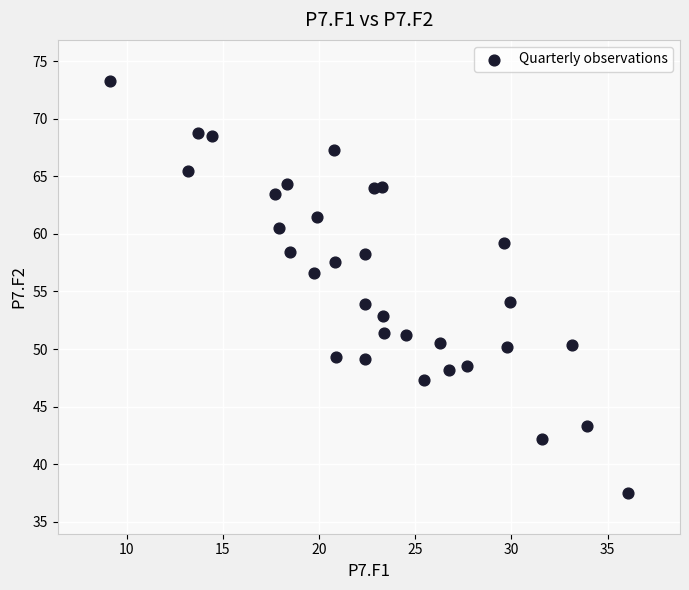

What is the range of X values (max minus min)?

27.0